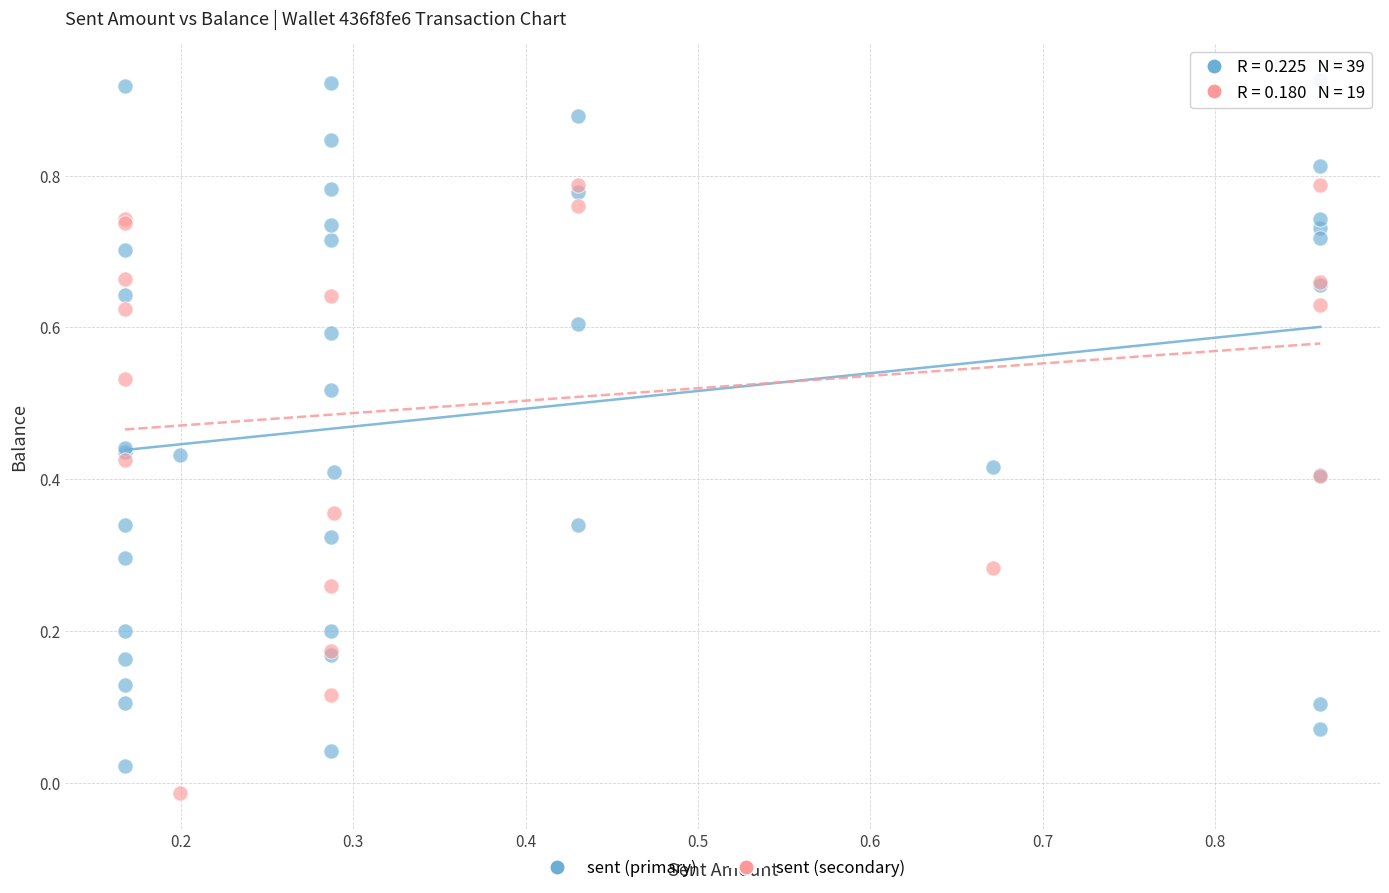

Which series contains the lowest Y value?

sent (secondary)